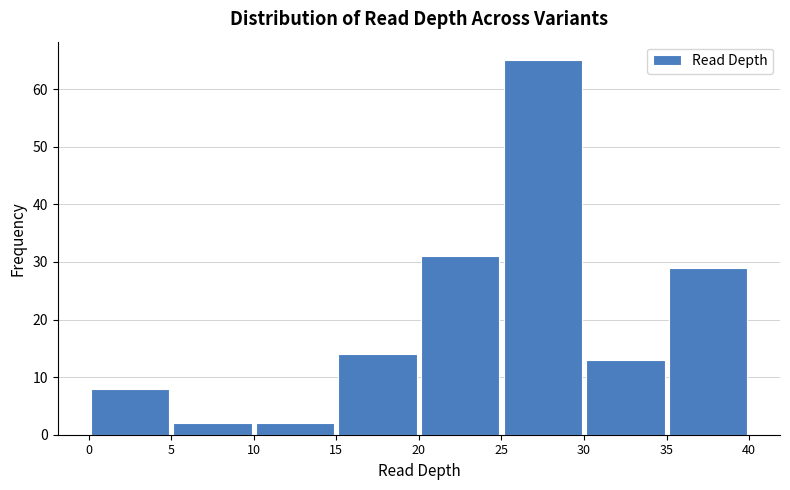

Which range on the x-axis has the tallest bar?

25 to 30